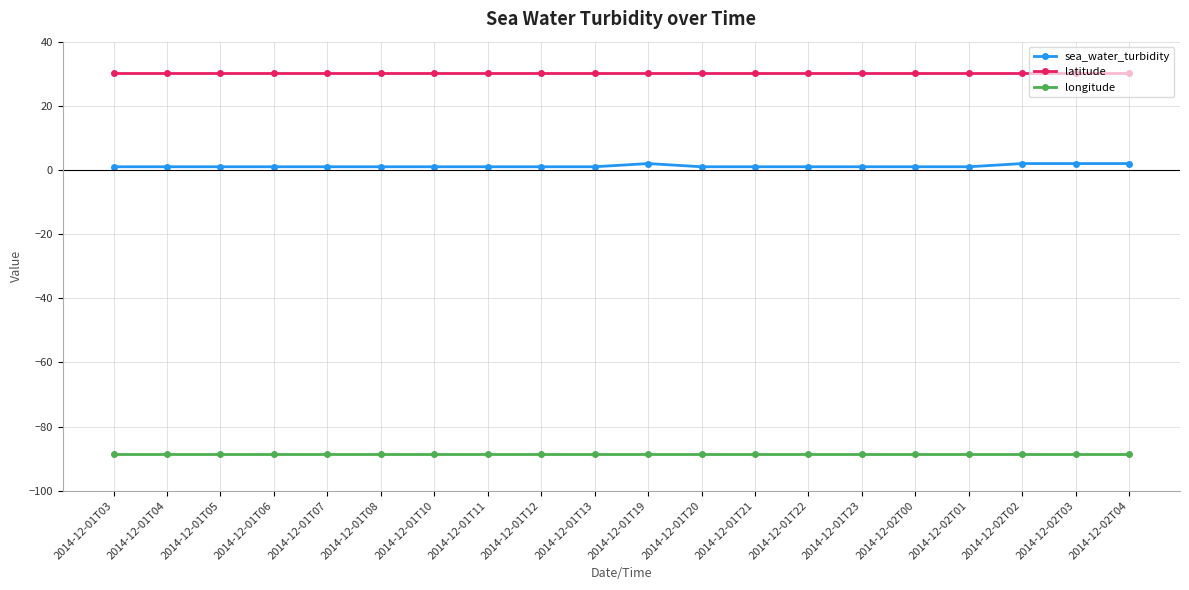

What is the sum of all sea_water_turbidity values?

24.0